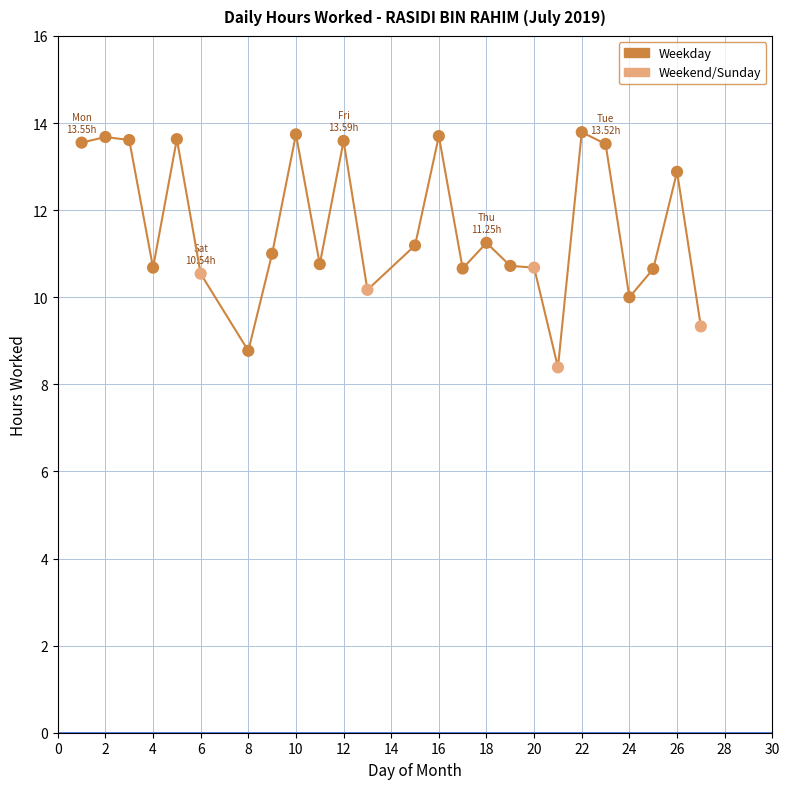

What is the range of X values (max minus min)?

26.0